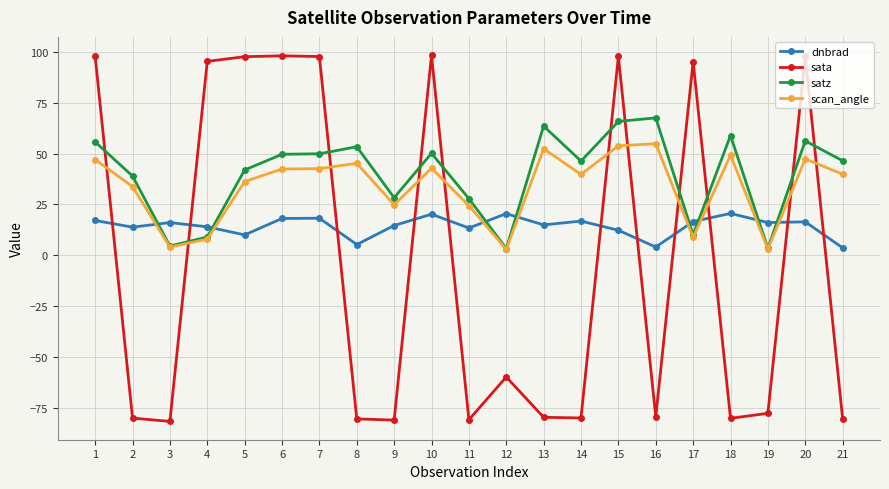

The dnbrad series shows 20.5 at 12. True or false?

True